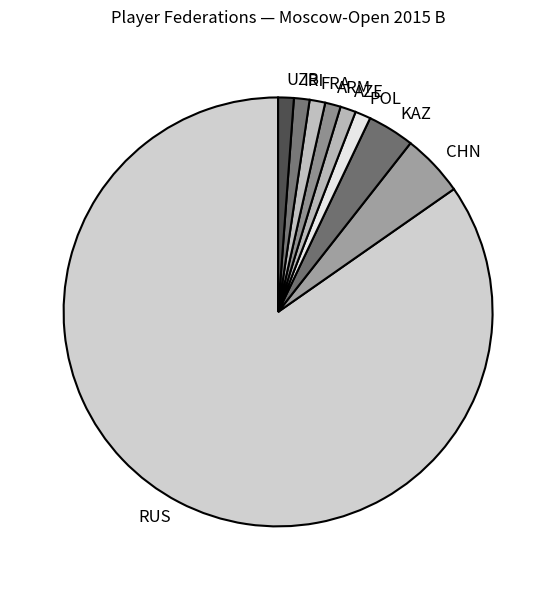

What is the majority slice?

RUS